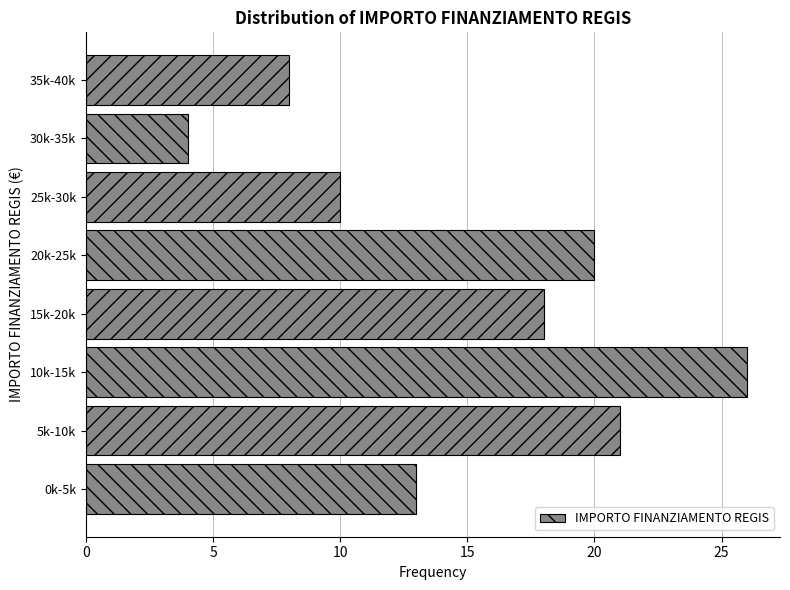

Reading top to bottom, transcribe all the data shown in this chart.

35k-40k=8	30k-35k=4	25k-30k=10	20k-25k=20	15k-20k=18	10k-15k=26	5k-10k=21	0k-5k=13